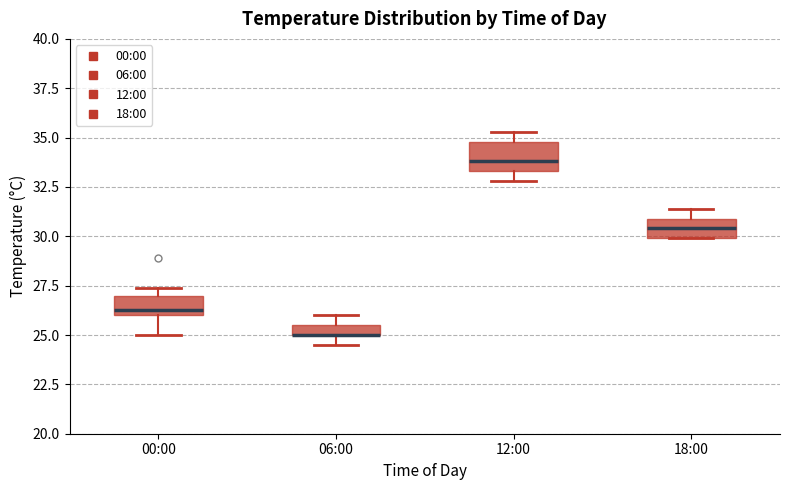

Where is the lower edge of the box for 12:00 on the y-axis? The values are not printed on the chart, so give them approximately, as read against the axis.

33.5